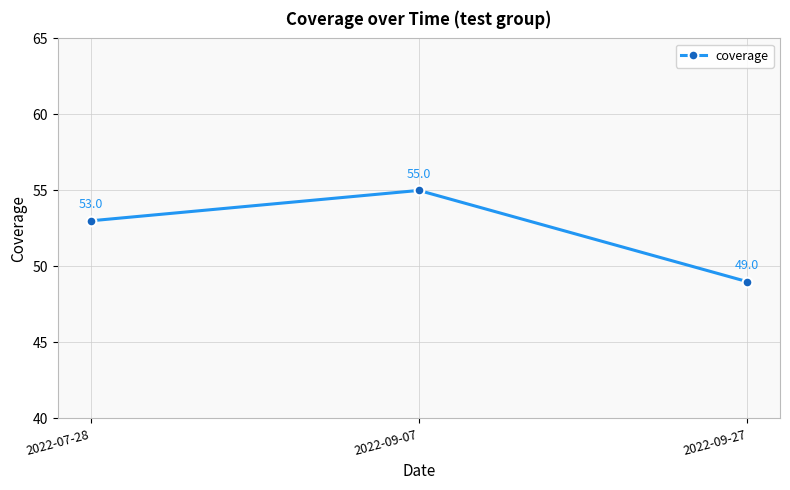

Rank the categories by value from highest to lowest.

2022-09-07, 2022-07-28, 2022-09-27